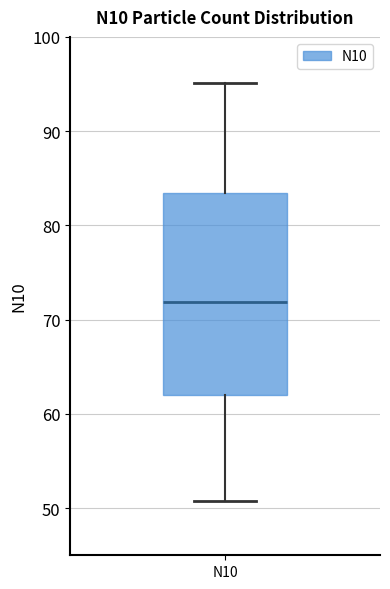

Where does the median line of the box for N10 sit on the y-axis? The values are not printed on the chart, so give them approximately, as read against the axis.

72